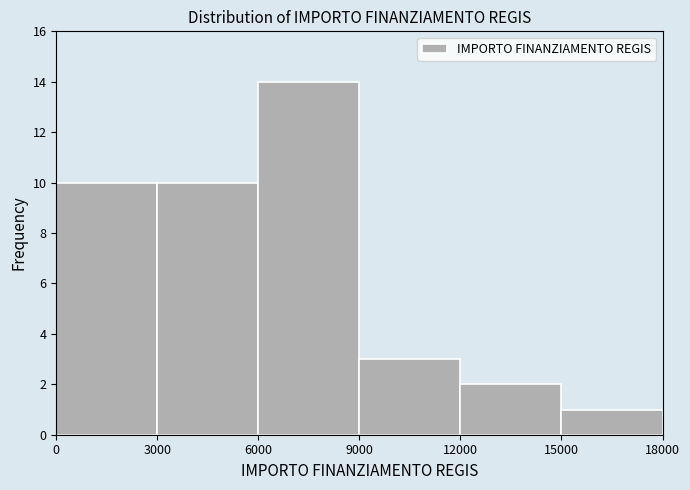

Over which range of the x-axis is the bar tallest?

6000 to 9000